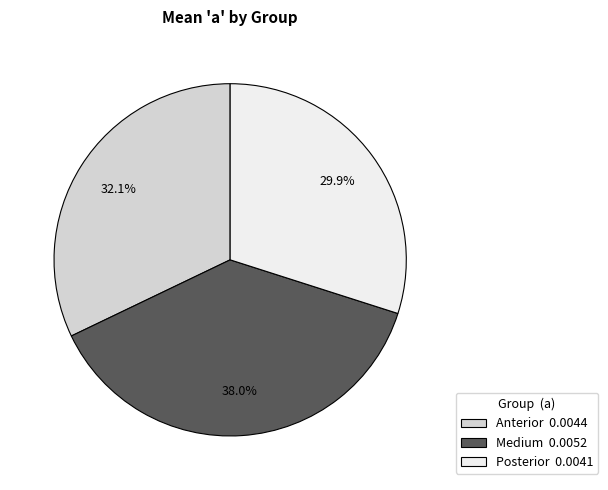

What is the largest slice in the pie chart?

Medium